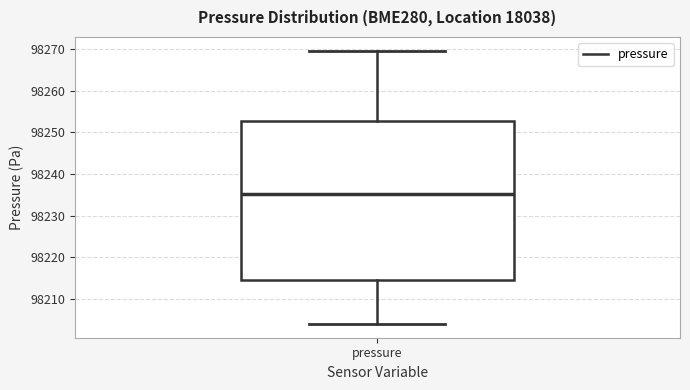

Read this box plot against the y-axis: the position of the median line, the range covered by the box, and the ends of both whiskers. The values are not printed on the chart, so give them approximately, as read against the axis.

median 98235, box 98214 to 98253, whiskers 98204 to 98270